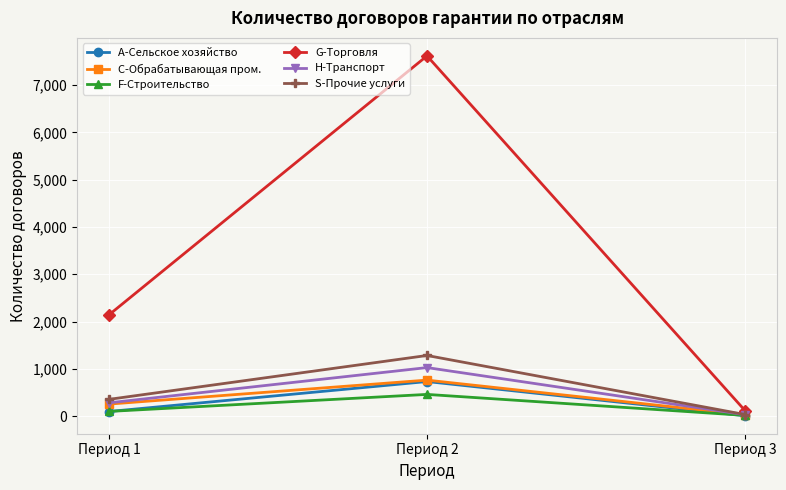

What are all the series names shown in the legend?

A-Сельское хозяйство, C-Обрабатывающая пром., F-Строительство, G-Торговля, H-Транспорт, S-Прочие услуги